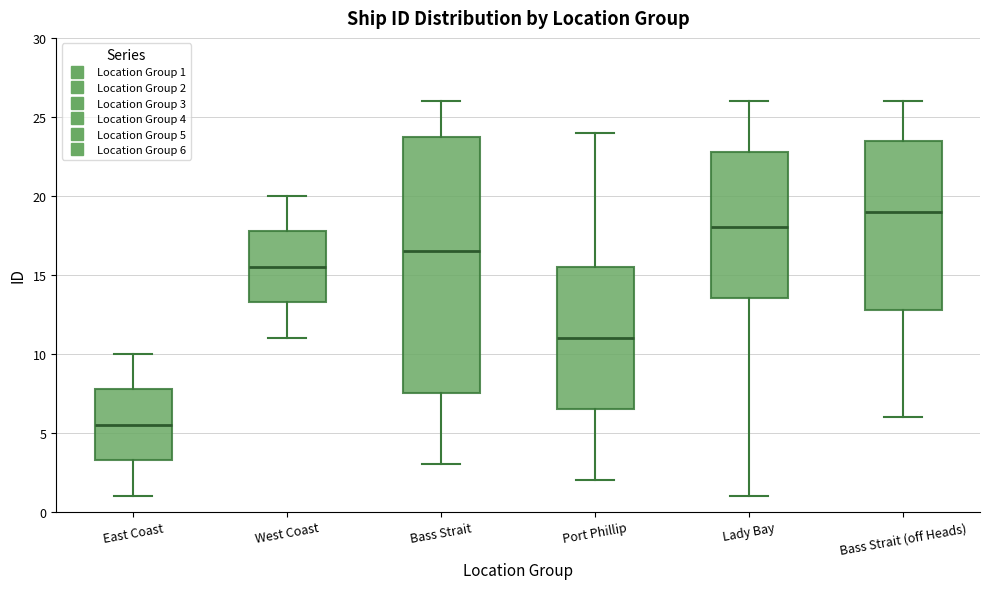

Which box's median line is the lowest?

East Coast